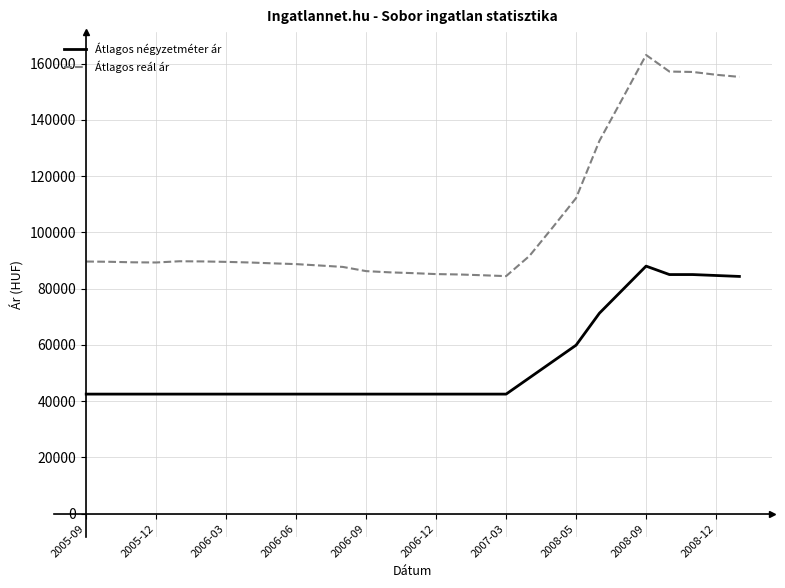

Rank the series by their average value, from lowest to highest.

Átlagos négyzetméter ár, Átlagos reál ár